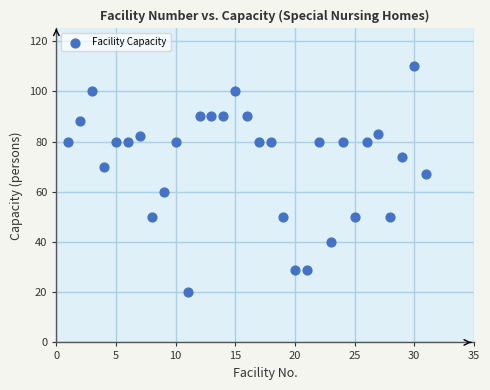

What Y value in the scatter plot is closest to 65?

67